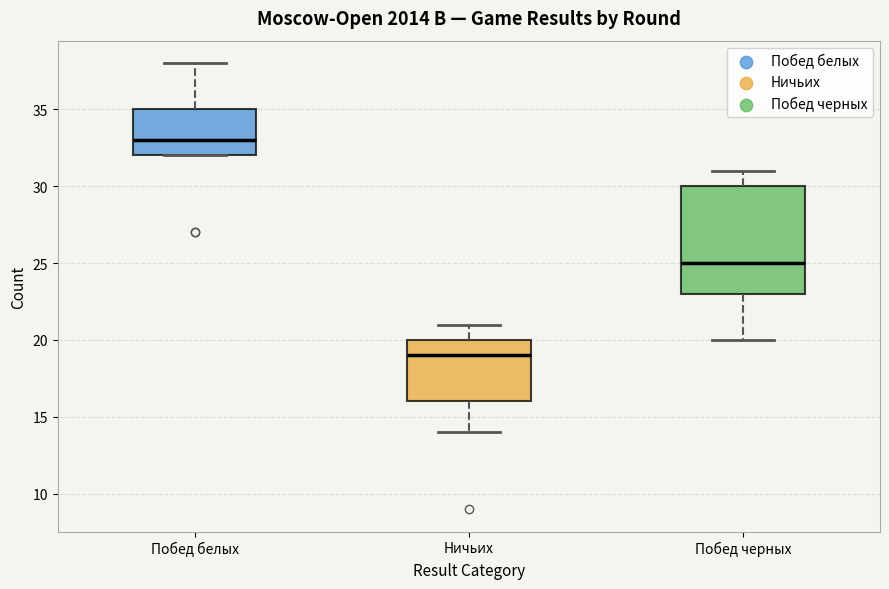

Where is the upper edge of the box for Побед черных on the y-axis? The values are not printed on the chart, so give them approximately, as read against the axis.

30